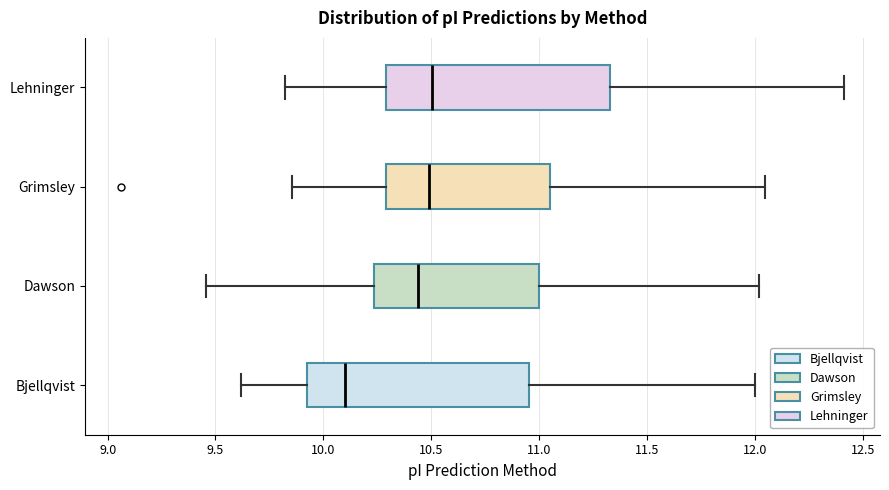

Reading bottom to top, transcribe this box plot: for each box, give where its median line is, the range the box spans, and where its two whiskers end, as read against the x-axis. The values are not printed on the chart, so give them approximately, as read against the axis.

Bjellqvist: median 10.10, box 9.90 to 10.95, whiskers 9.60 to 12.00
Dawson: median 10.45, box 10.25 to 11.00, whiskers 9.45 to 12.00
Grimsley: median 10.50, box 10.30 to 11.05, whiskers 9.85 to 12.05
Lehninger: median 10.50, box 10.30 to 11.35, whiskers 9.80 to 12.40